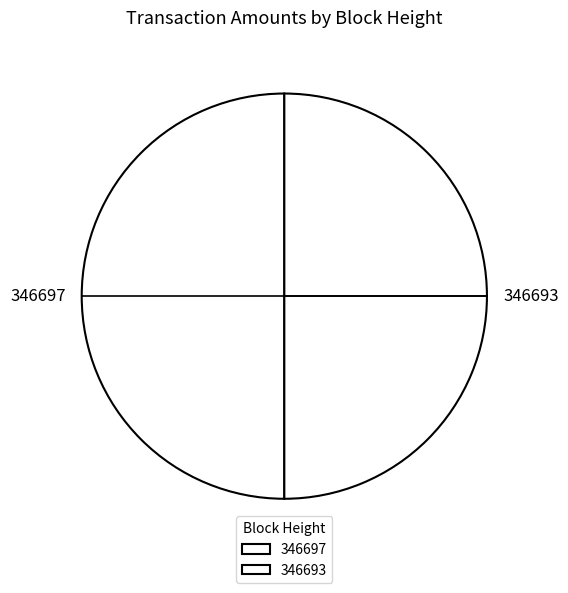

Combined, do 346697 and 346693 account for over 50%?

Yes